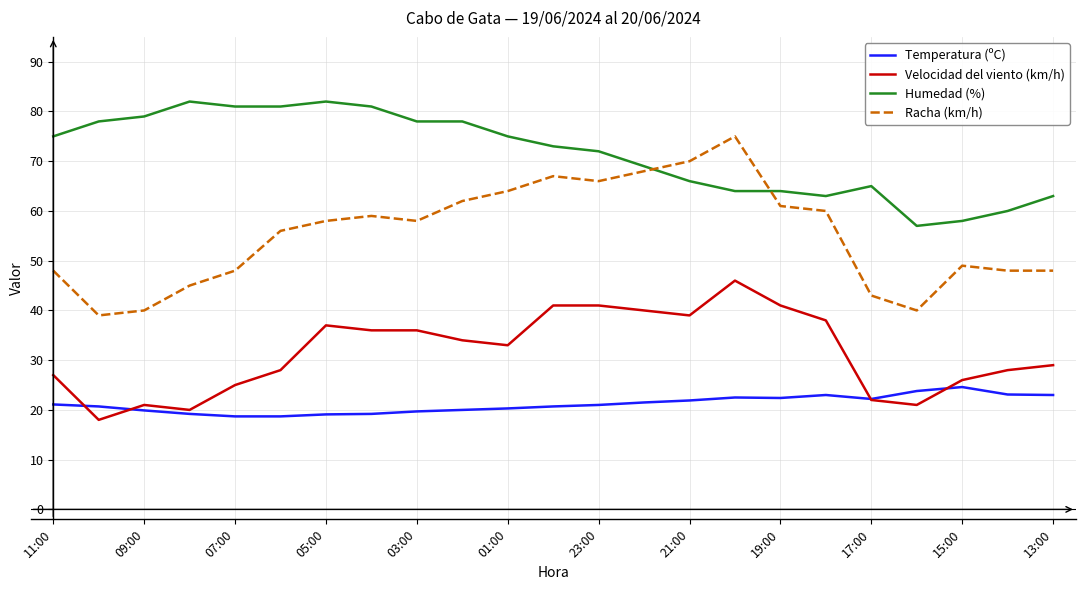

Rank the series by their average value, from lowest to highest.

Temperatura (ºC), Velocidad del viento (km/h), Racha (km/h), Humedad (%)